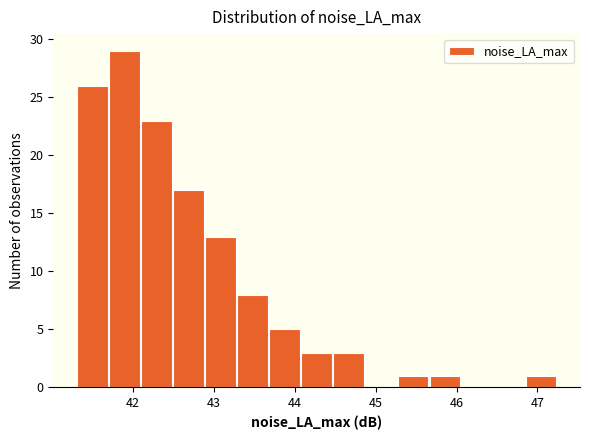

Around what value on the x-axis is the tallest bar? Give the approximate position of its centre, as read against the axis.

41.9